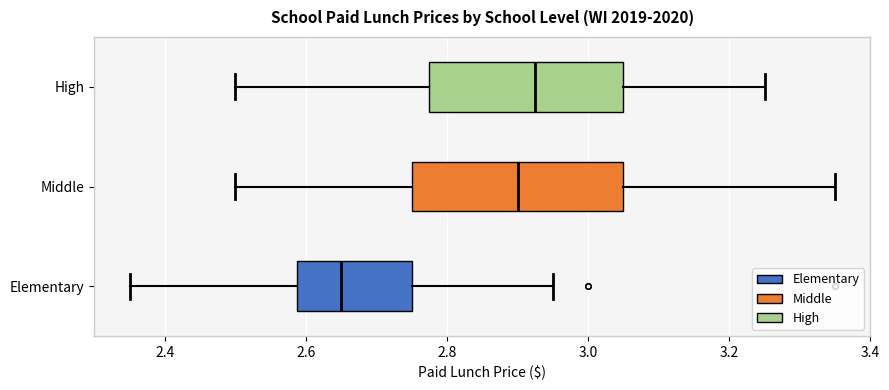

Which box is the widest, from its left edge to its right edge?

Middle